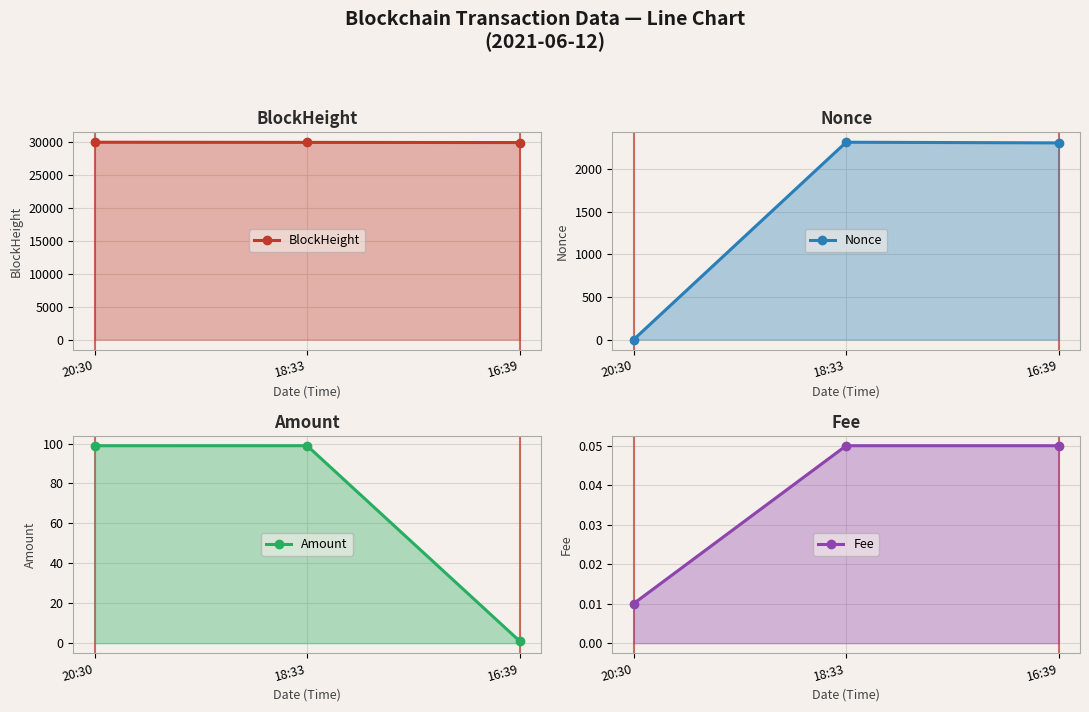

The Nonce series shows 2309.0 at 16:39. True or false?

True